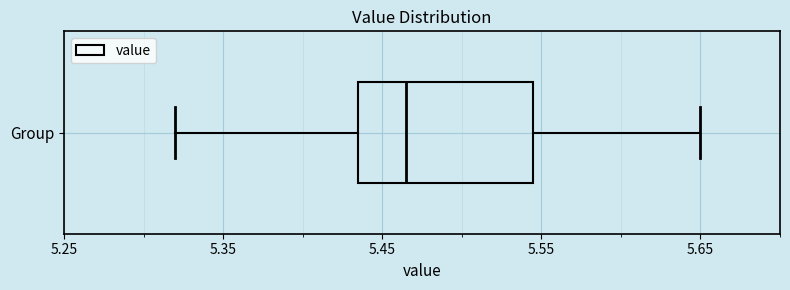

Where does the right whisker of the box for Group end on the x-axis? The values are not printed on the chart, so give them approximately, as read against the axis.

5.65